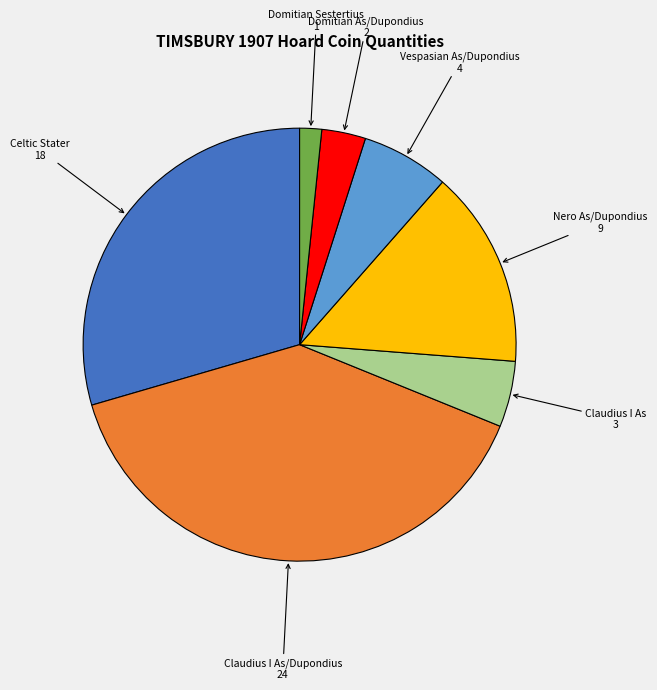

Do Vespasian As/Dupondius and Claudius I As together represent more than half of the pie?

No